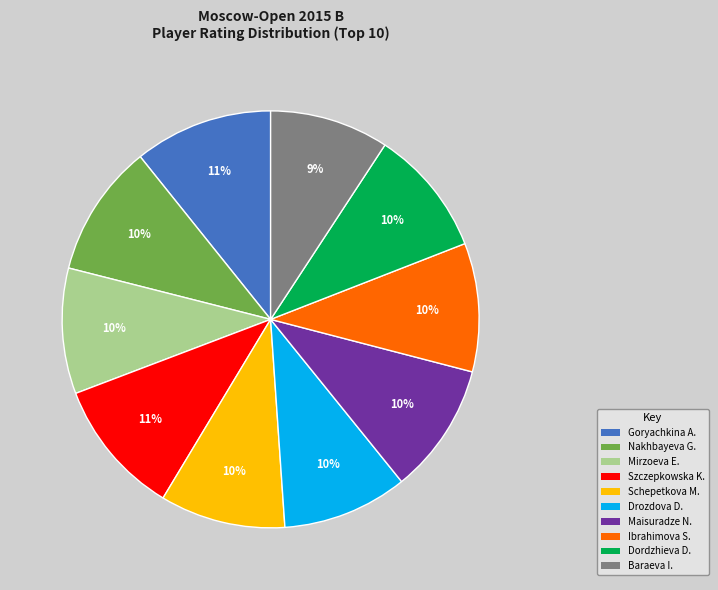

Is there a majority slice in this chart?

No